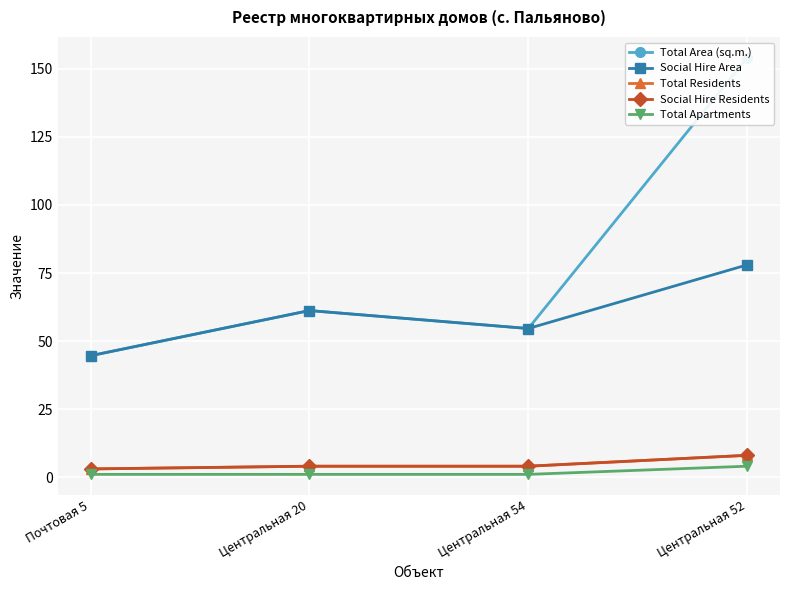

Is it true that Social Hire Area equals 23.5 at Центральная 54?

False